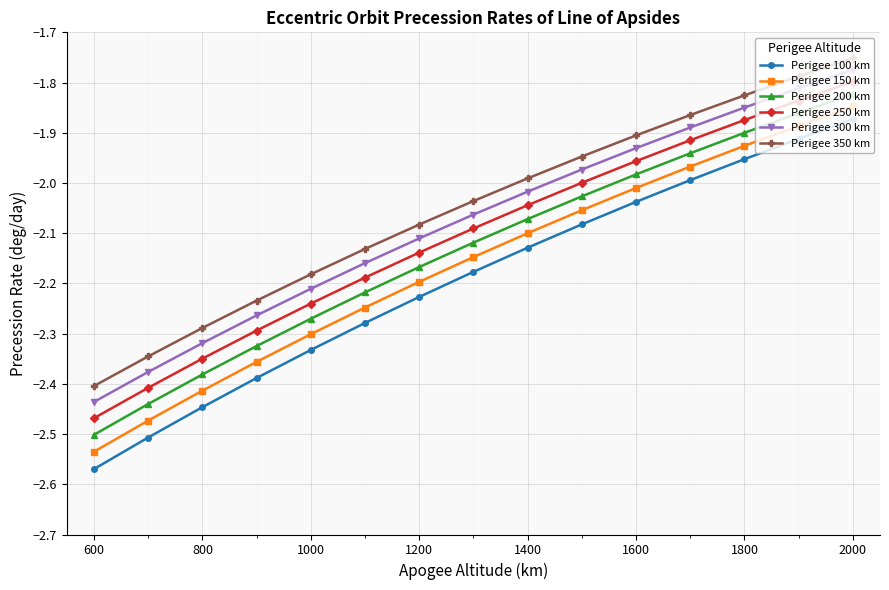

List the series in order of their overall mean, lowest first.

Perigee 100 km, Perigee 150 km, Perigee 200 km, Perigee 250 km, Perigee 300 km, Perigee 350 km